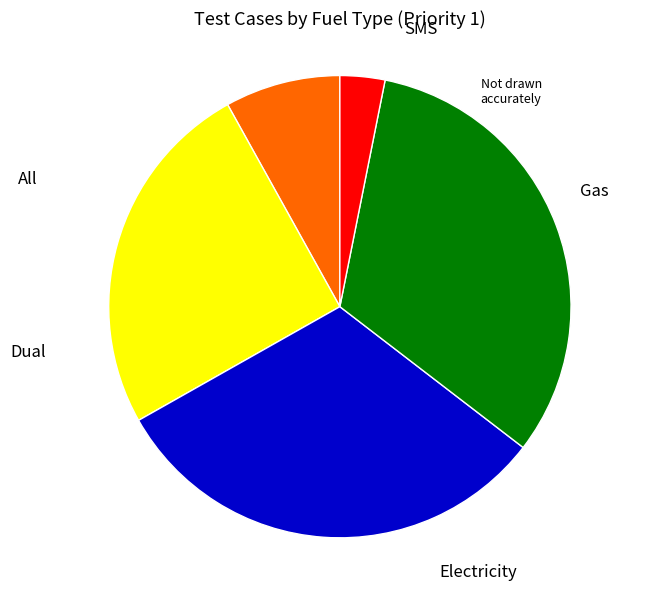

How many segments does this pie chart have?

5